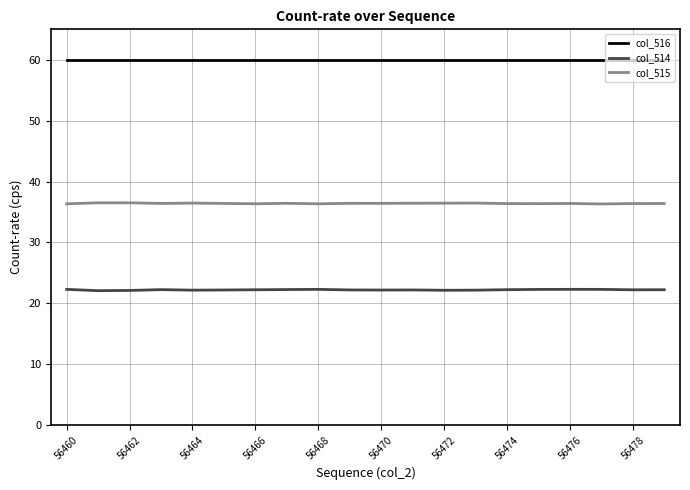

What is the greatest value displayed?

60.0